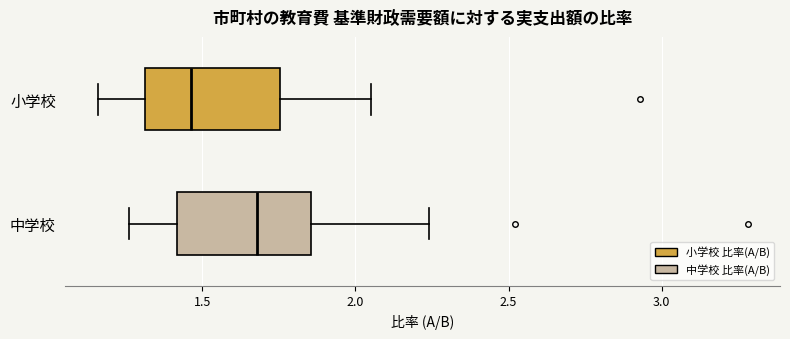

Reading bottom to top, transcribe this box plot: for each box, give where its median line is, the range the box spans, and where its two whiskers end, as read against the x-axis. The values are not printed on the chart, so give them approximately, as read against the axis.

中学校: median 1.70, box 1.40 to 1.85, whiskers 1.25 to 2.25
小学校: median 1.45, box 1.30 to 1.75, whiskers 1.15 to 2.05